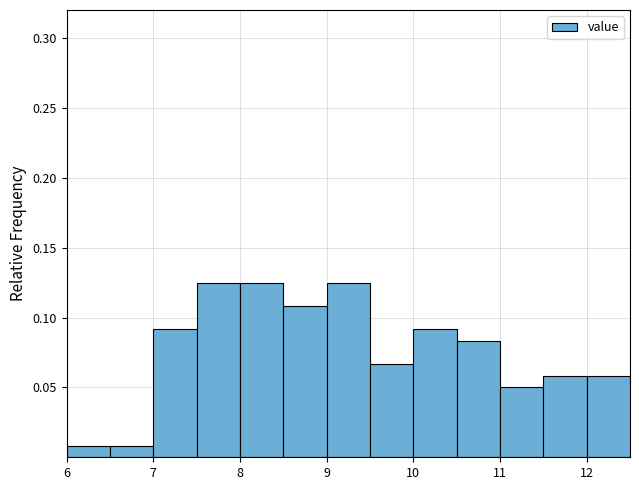

Reading left to right, list every bar in this chart as the range it spans on the x-axis followed by its height. The values are not printed on the chart, so give them approximately, as read against the axis.

6.0 to 6.5: 0.010
6.5 to 7.0: 0.010
7.0 to 7.5: 0.090
7.5 to 8.0: 0.125
8.0 to 8.5: 0.125
8.5 to 9.0: 0.110
9.0 to 9.5: 0.125
9.5 to 10.0: 0.065
10.0 to 10.5: 0.090
10.5 to 11.0: 0.085
11.0 to 11.5: 0.050
11.5 to 12.0: 0.060
12.0 to 12.5: 0.060